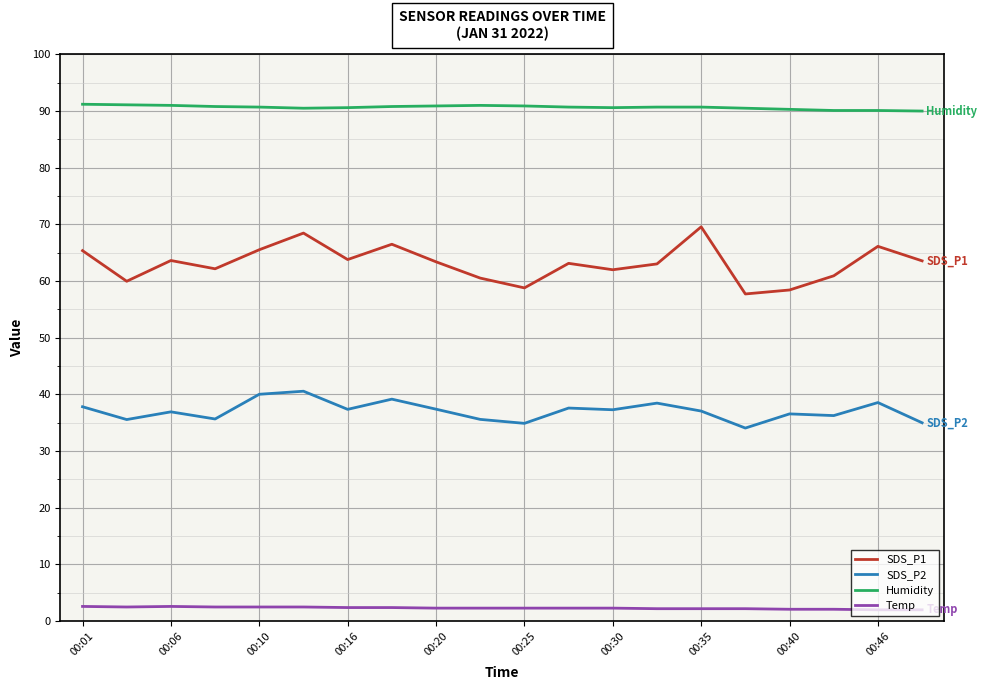

True or false: SDS_P1 and Humidity intersect in this chart.

False